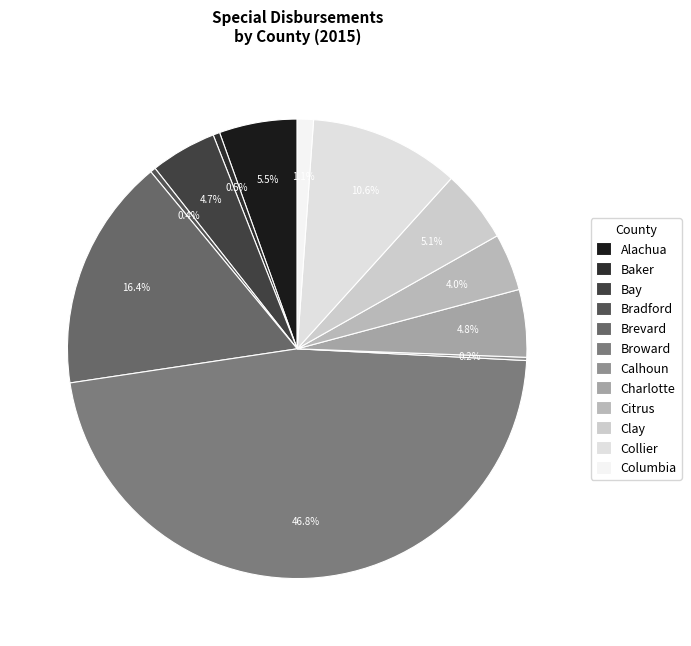

What percentage is the Brevard slice, to the nearest percent?

16%